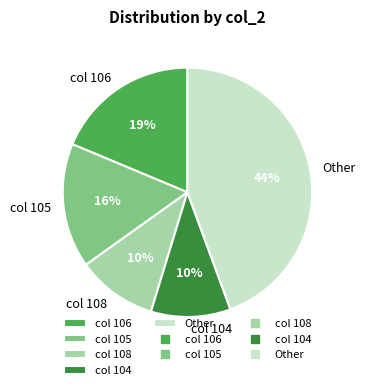

Is it true that col 108 is 10% of the pie?

True